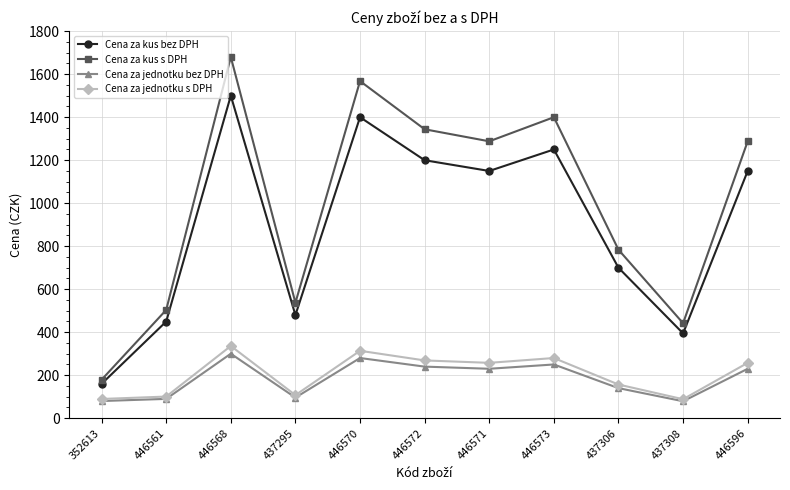

True or false: Cena za kus s DPH and Cena za jednotku bez DPH intersect in this chart.

False